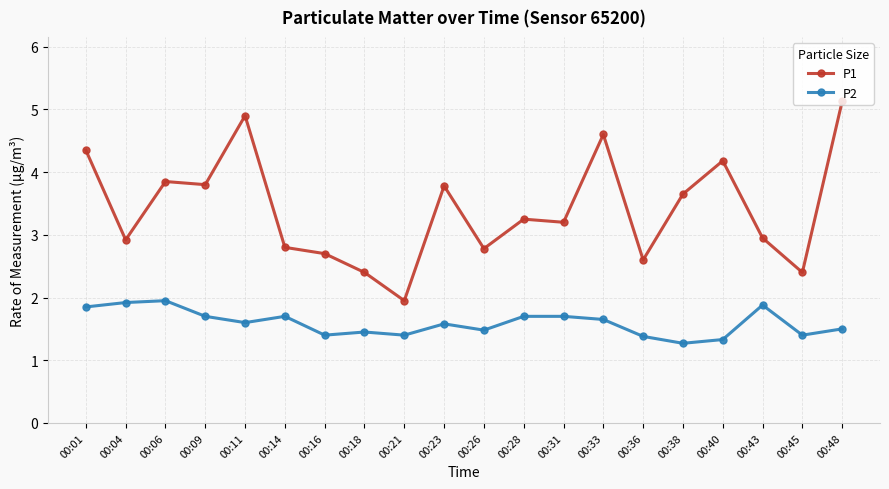

What is the minimum value for P2?

1.3